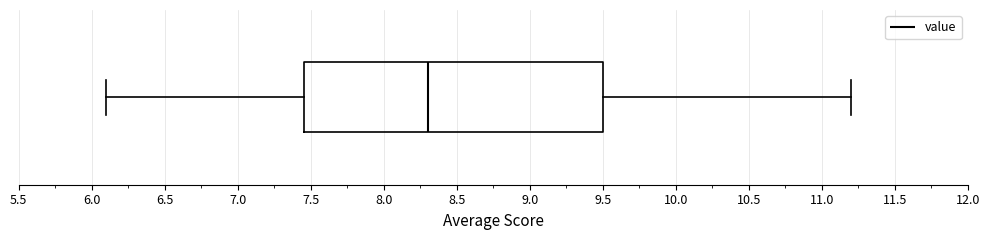

Read this box plot against the x-axis: the position of the median line, the range covered by the box, and the ends of both whiskers. The values are not printed on the chart, so give them approximately, as read against the axis.

median 8.30, box 7.45 to 9.50, whiskers 6.10 to 11.20